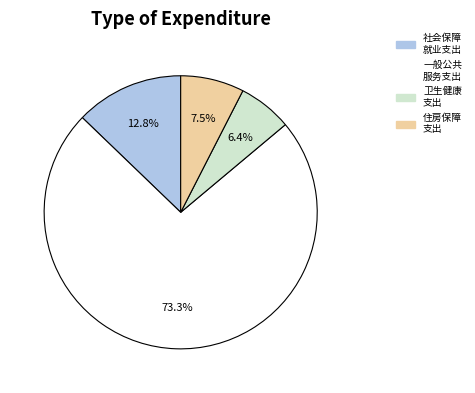

Is there a majority slice in this chart?

Yes